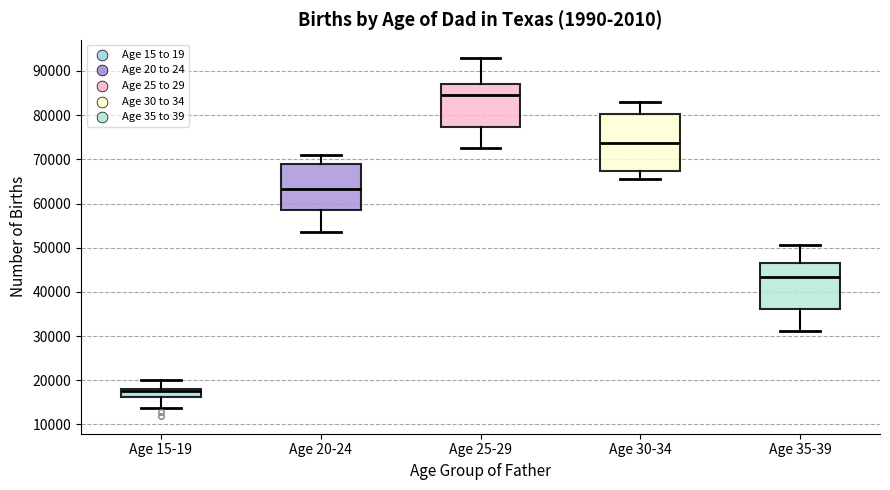

Where does the upper whisker of the box for Age 25-29 end on the y-axis? The values are not printed on the chart, so give them approximately, as read against the axis.

93000